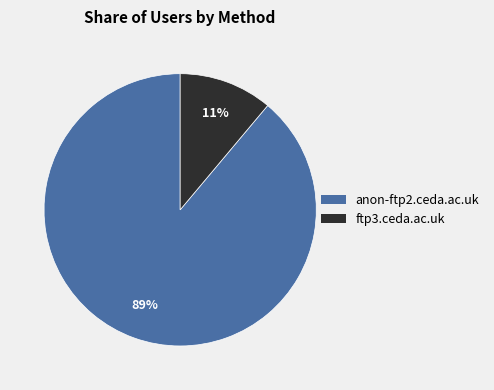

Is the sum of ftp3.ceda.ac.uk and anon-ftp2.ceda.ac.uk greater than half?

Yes